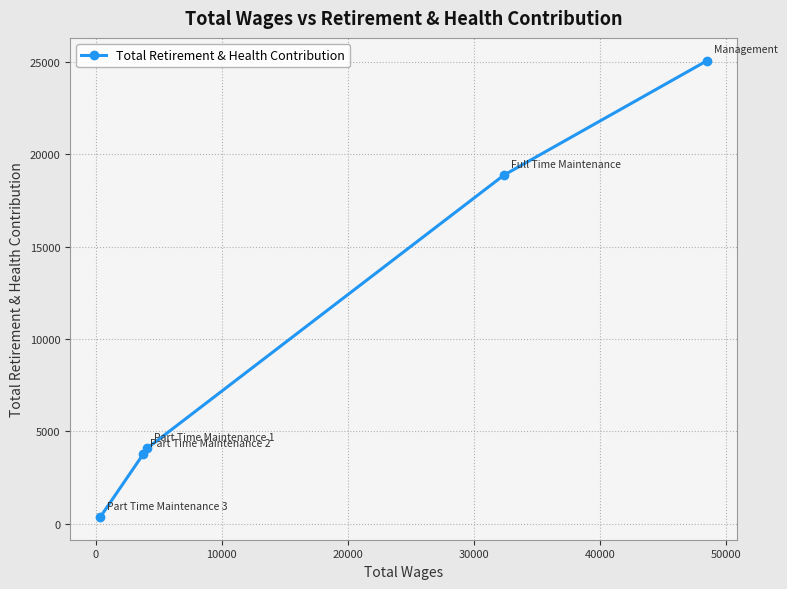

What is the difference between the maximum and second lowest values?

21325